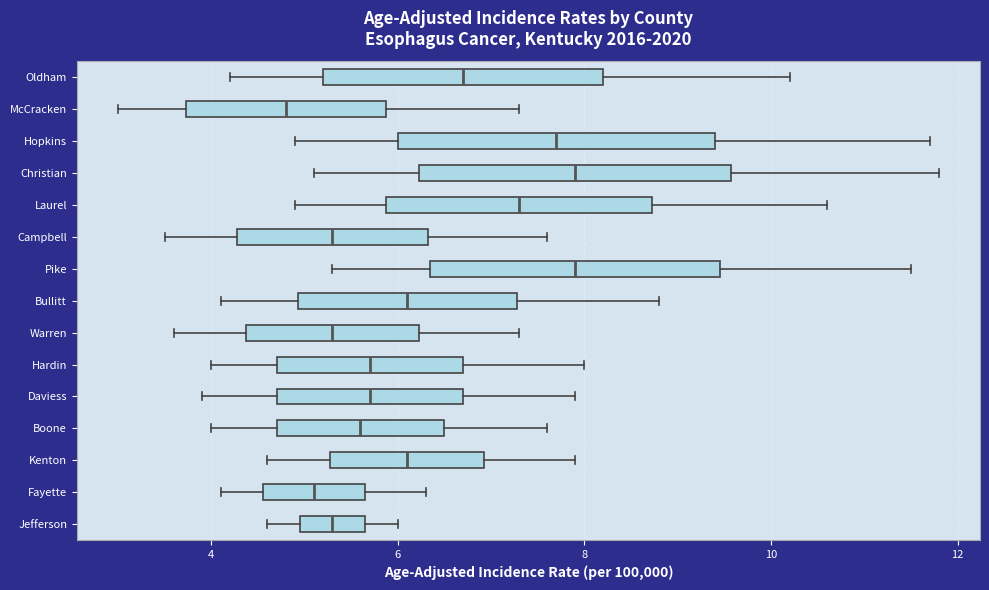

Reading bottom to top, transcribe this box plot: for each box, give where its median line is, the range the box spans, and where its two whiskers end, as read against the x-axis. The values are not printed on the chart, so give them approximately, as read against the axis.

Jefferson: median 5.4, box 5.0 to 5.6, whiskers 4.6 to 6.0
Fayette: median 5.2, box 4.6 to 5.6, whiskers 4.2 to 6.4
Kenton: median 6.2, box 5.2 to 7.0, whiskers 4.6 to 8.0
Boone: median 5.6, box 4.8 to 6.6, whiskers 4.0 to 7.6
Daviess: median 5.8, box 4.8 to 6.8, whiskers 4.0 to 8.0
Hardin: median 5.8, box 4.8 to 6.8, whiskers 4.0 to 8.0
Warren: median 5.4, box 4.4 to 6.2, whiskers 3.6 to 7.4
Bullitt: median 6.2, box 5.0 to 7.2, whiskers 4.2 to 8.8
Pike: median 8.0, box 6.4 to 9.4, whiskers 5.4 to 11.6
Campbell: median 5.4, box 4.2 to 6.4, whiskers 3.6 to 7.6
Laurel: median 7.4, box 5.8 to 8.8, whiskers 5.0 to 10.6
Christian: median 8.0, box 6.2 to 9.6, whiskers 5.2 to 11.8
Hopkins: median 7.8, box 6.0 to 9.4, whiskers 5.0 to 11.8
McCracken: median 4.8, box 3.8 to 5.8, whiskers 3.0 to 7.4
Oldham: median 6.8, box 5.2 to 8.2, whiskers 4.2 to 10.2